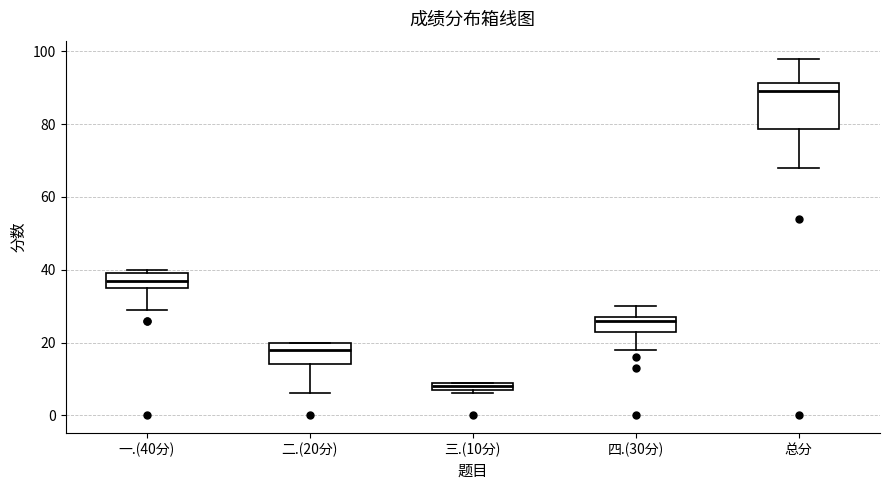

Comparing the boxes themselves (not the whiskers), which one is the tallest?

总分